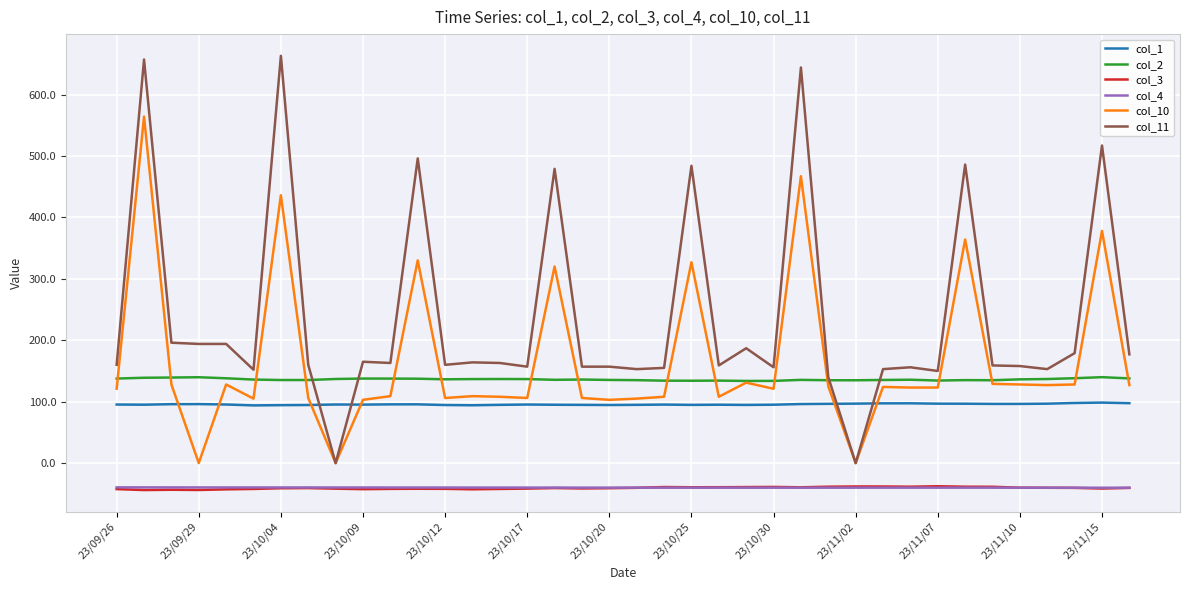

Which series has the widest spread of values?

col_11